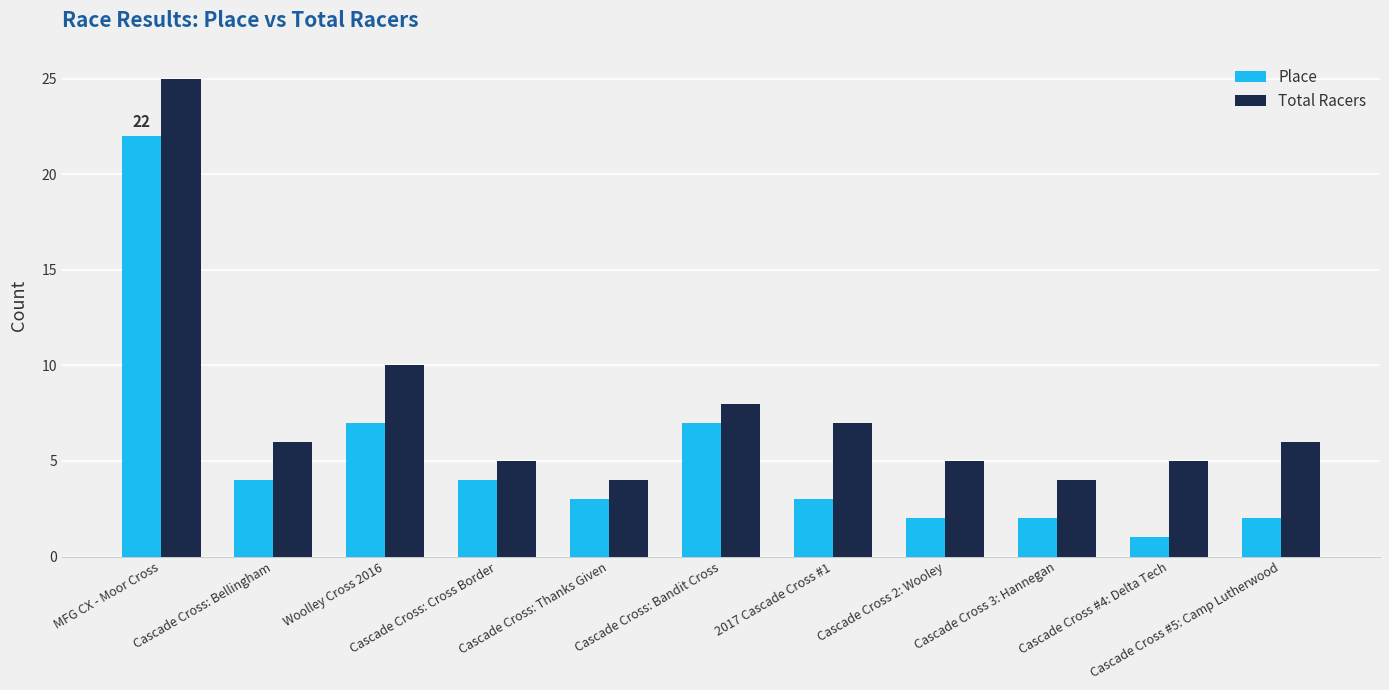

Reading right to left, list all the values displayed in this chart.

Place: 2	1	2	2	3	7	3	4	7	4	22
Total Racers: 6	5	4	5	7	8	4	5	10	6	25